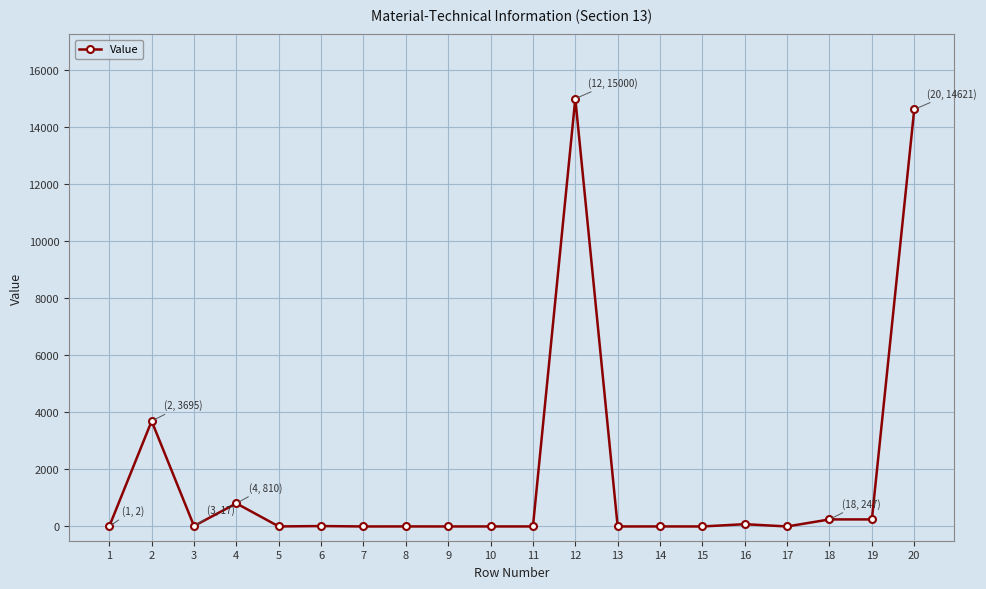

The value at 20 is 22577. True or false?

False